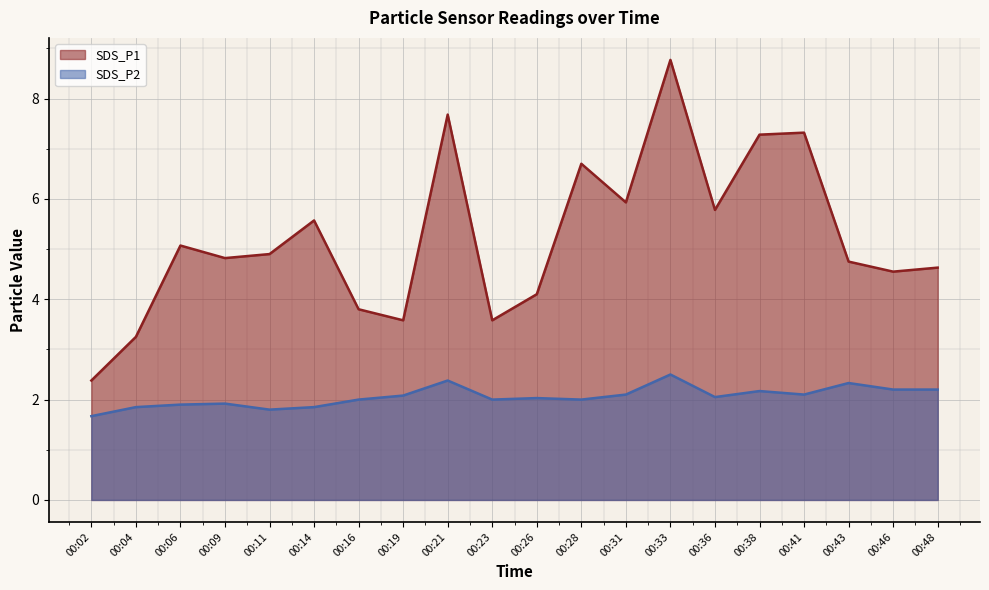

Between 00:02 and 00:33, which series saw the biggest shift?

SDS_P1